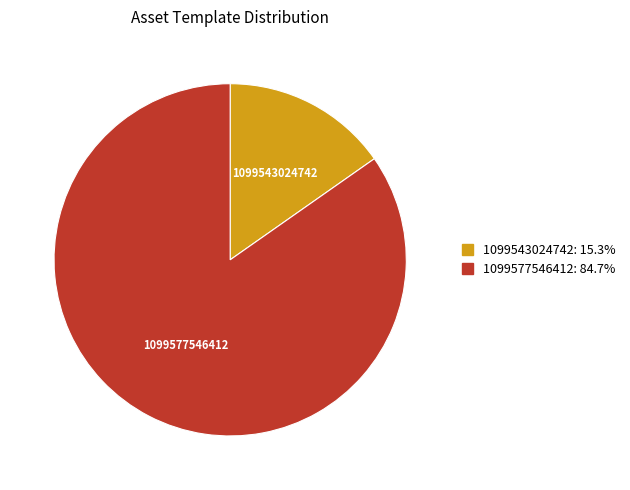

Is there a majority slice in this chart?

Yes